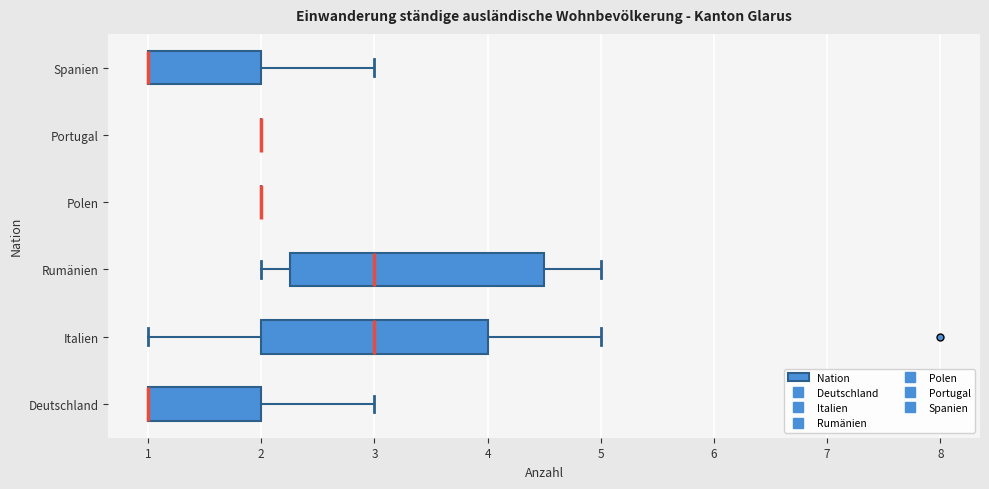

Which box is the widest, from its left edge to its right edge?

Rumänien